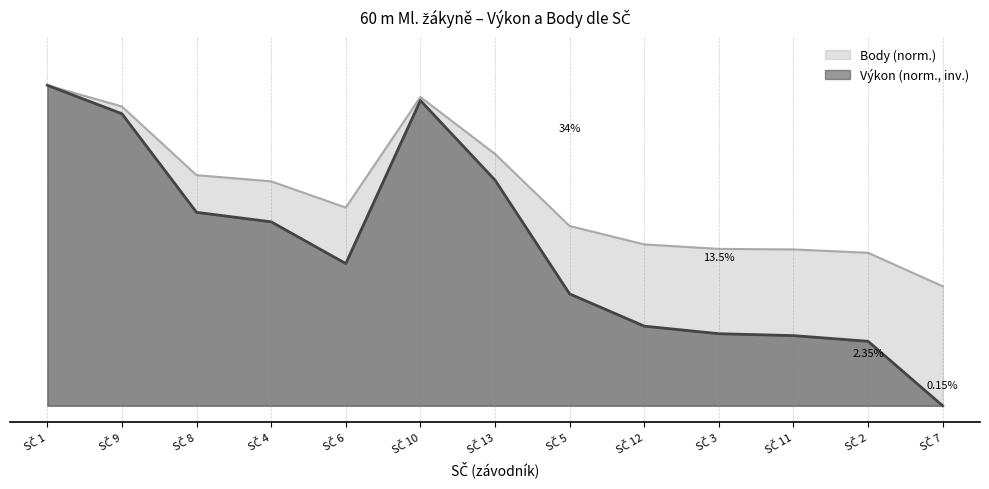

What are all the series names shown in the legend?

Body (norm.), Výkon (norm., inv.)